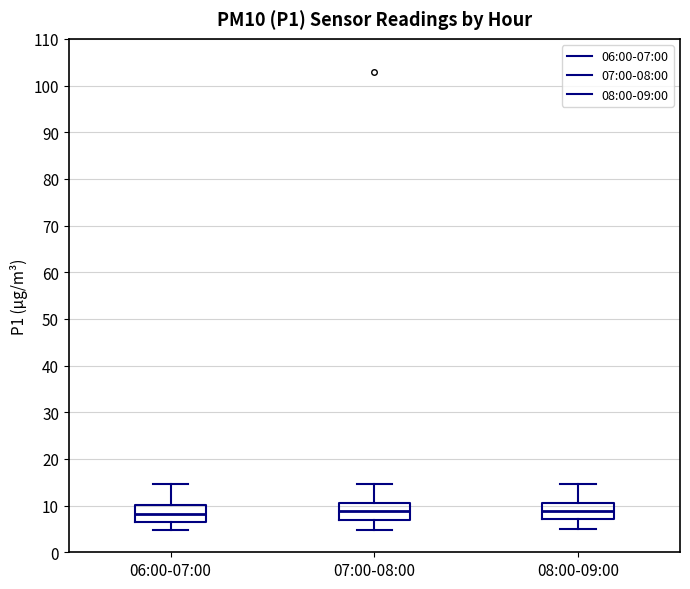

Where does the upper whisker of the box for 07:00-08:00 end on the y-axis? The values are not printed on the chart, so give them approximately, as read against the axis.

15